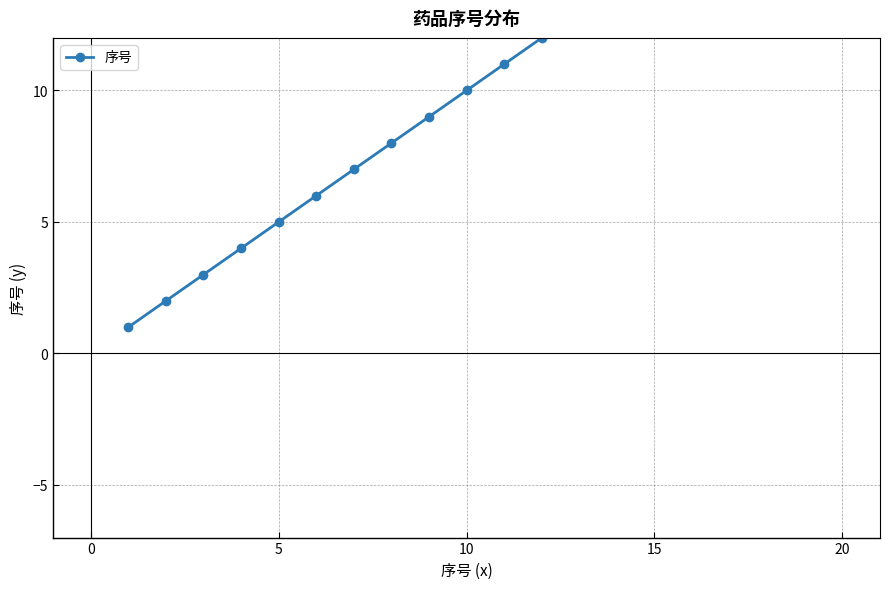

How many lines are shown in the chart?

1